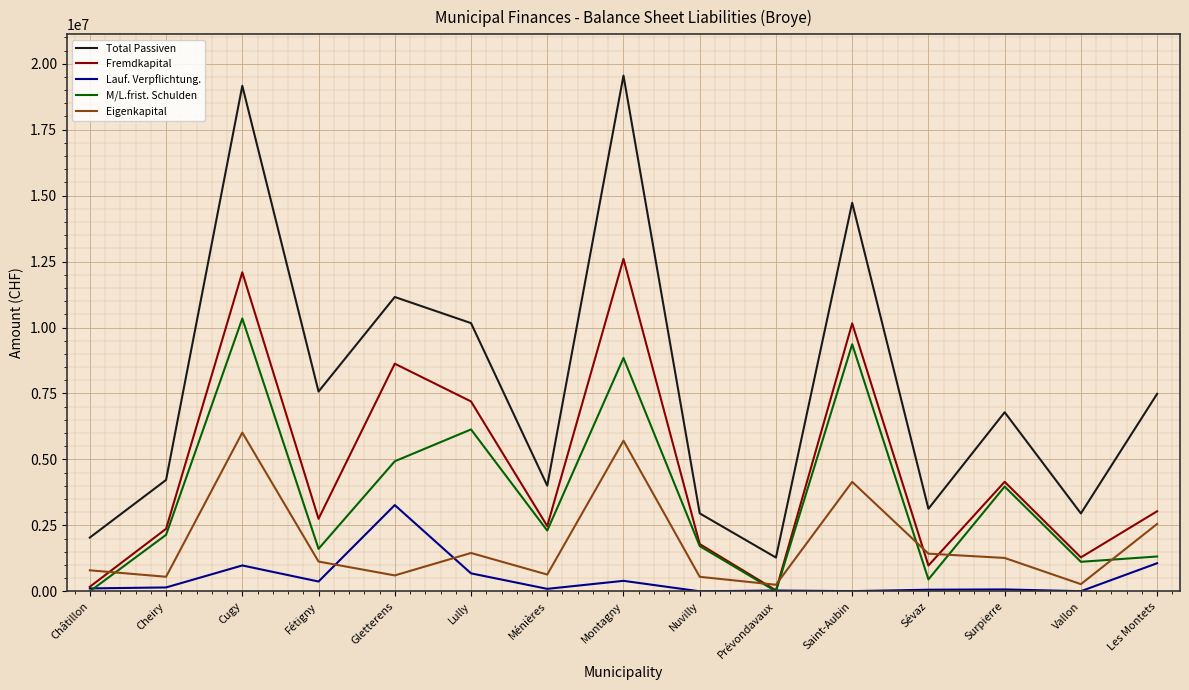

How many interior local valleys does the Total Passiven series have?

5